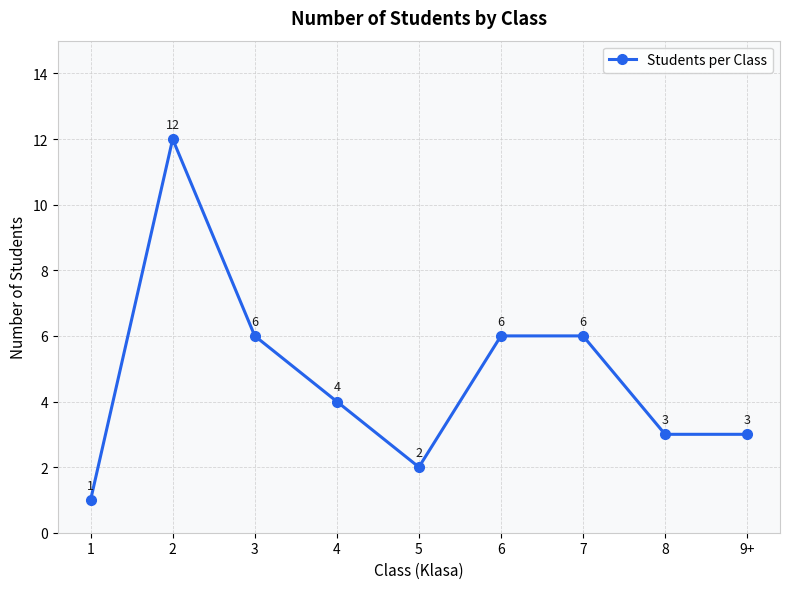

Reading right to left, extract all data points from this chart.

9+=3	8=3	7=6	6=6	5=2	4=4	3=6	2=12	1=1